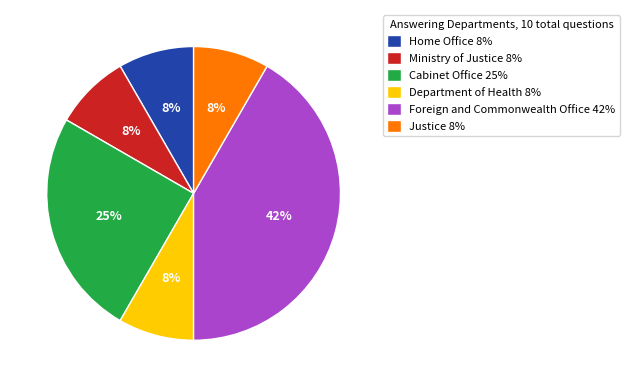

Is there a majority slice in this chart?

No